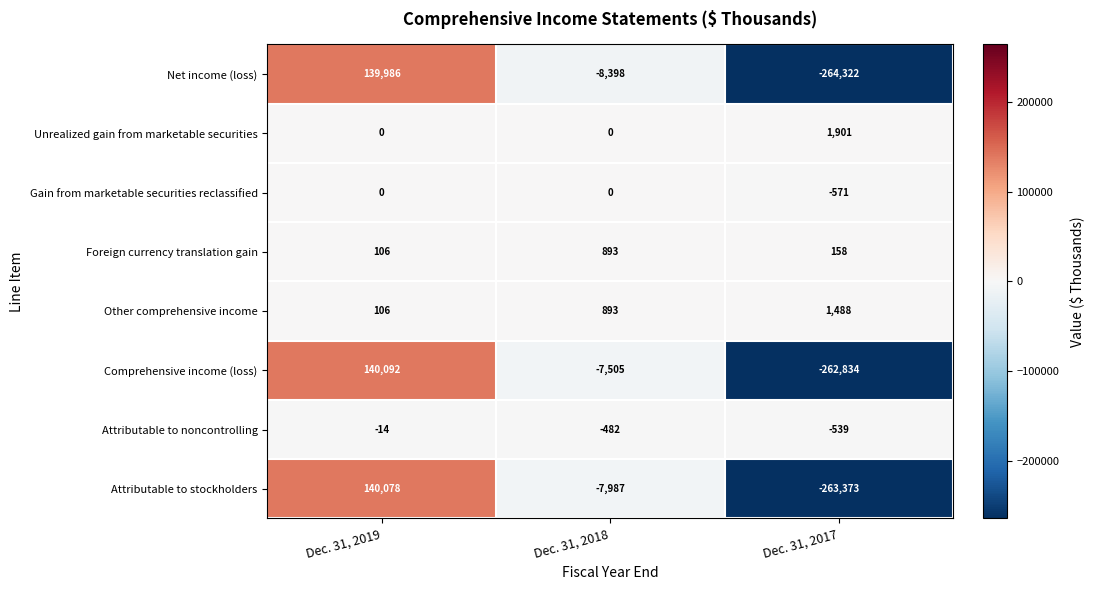

What is the difference between the maximum and minimum values in the Comprehensive income (loss) series?

402926